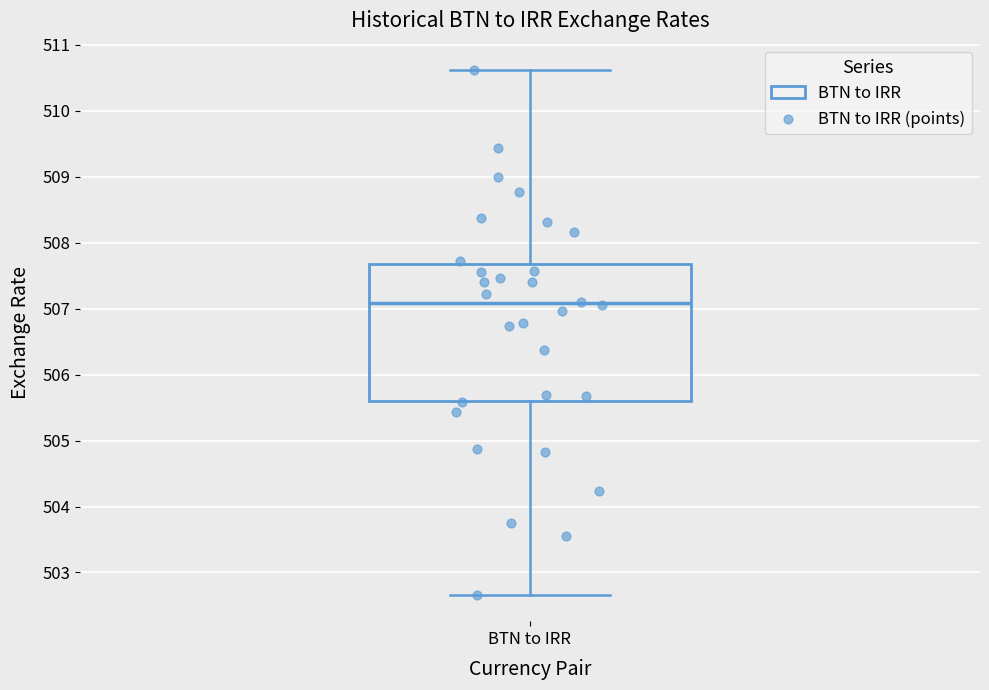

Transcribe this box plot: give where the median line is, the range the box spans, and where the two whiskers end, as read against the y-axis. The values are not printed on the chart, so give them approximately, as read against the axis.

median 507.1, box 505.6 to 507.7, whiskers 502.7 to 510.6